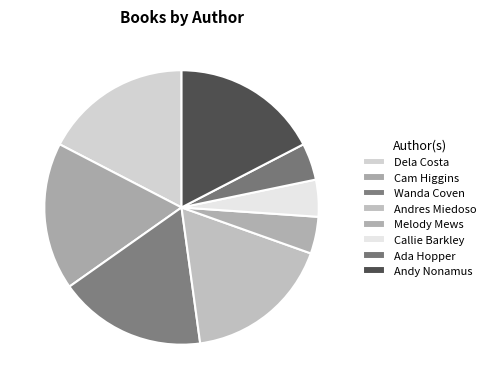

How many segments does this pie chart have?

8